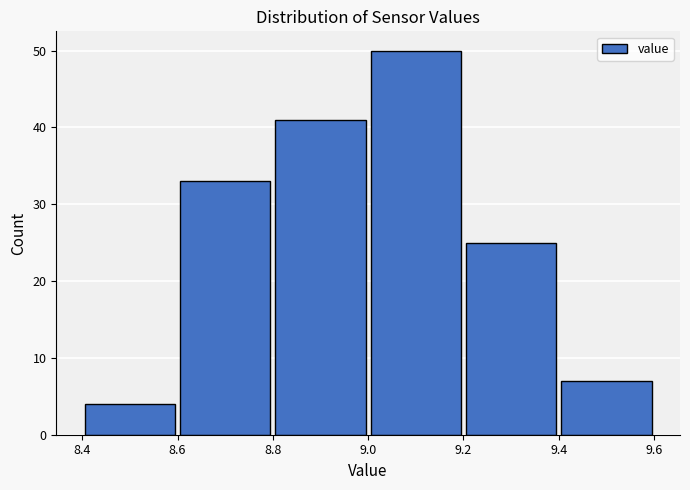

Reading left to right, transcribe this chart: for each bar, give the range it covers on the x-axis and its height. The values are not printed on the chart, so give them approximately, as read against the axis.

8.4 to 8.6: 4
8.6 to 8.8: 33
8.8 to 9.0: 41
9.0 to 9.2: 50
9.2 to 9.4: 25
9.4 to 9.6: 7